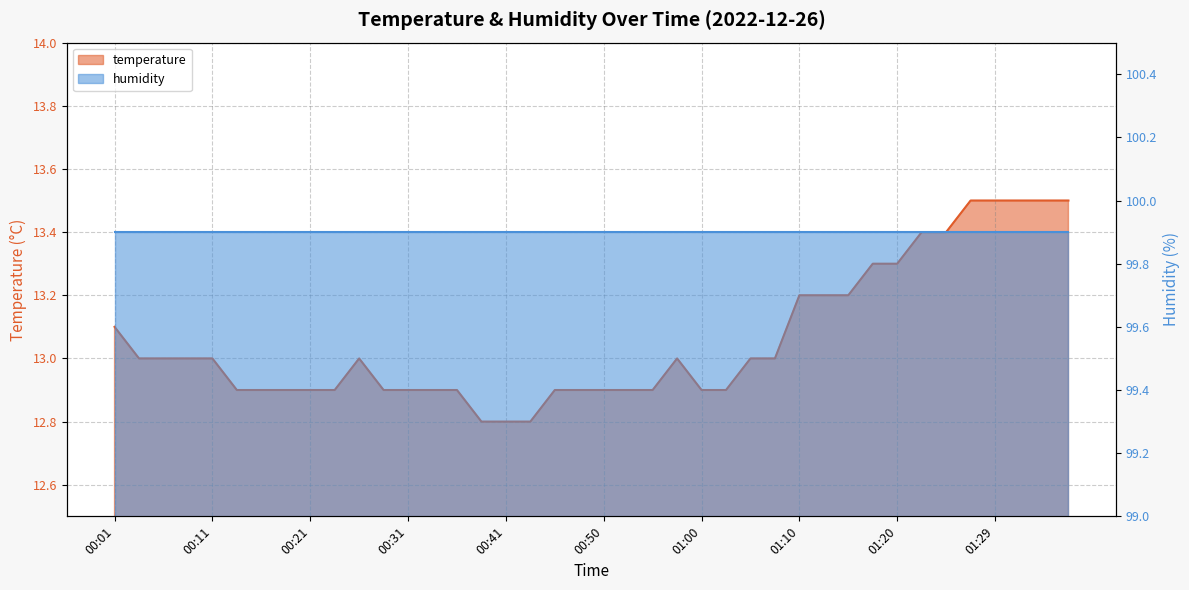

What position from the left is 01:20?

33